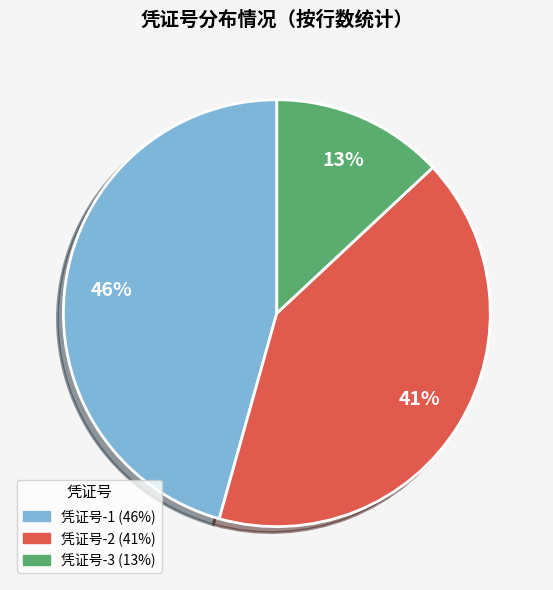

To the nearest percent, what is the difference between the largest and smallest slice percentages?

33%